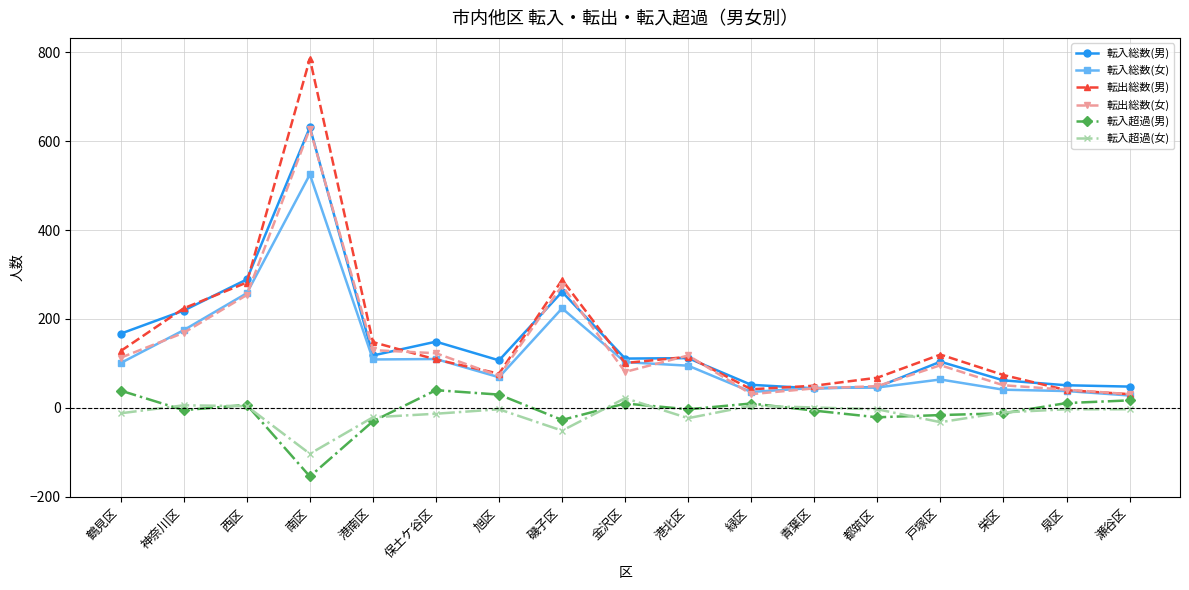

Is it true that 転入総数(女) equals 525 at 南区?

True